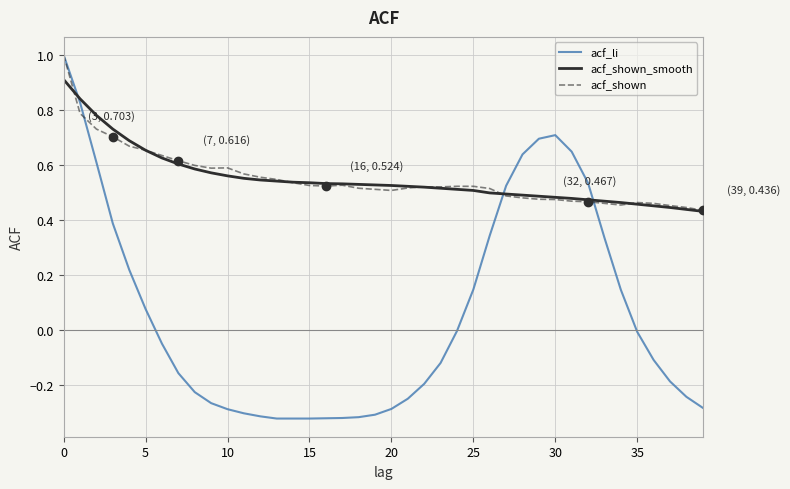

What is the maximum value for acf_shown_smooth?

0.9